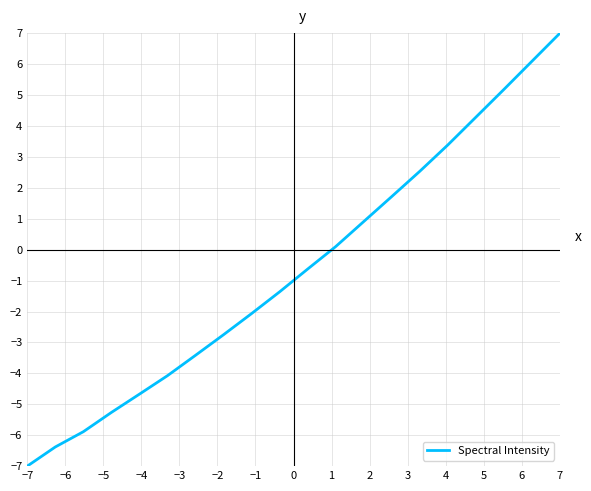

What is the greatest value displayed?

7.0